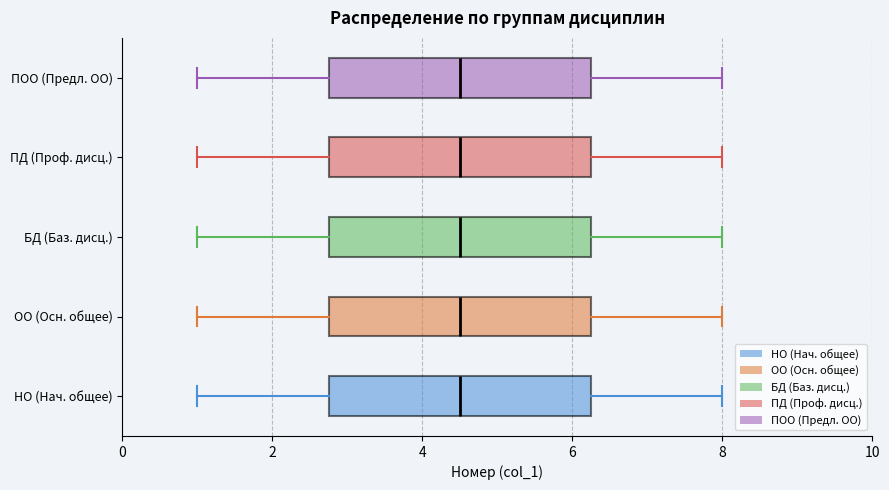

Where is the right edge of the box for ПД (Проф. дисц.) on the x-axis? The values are not printed on the chart, so give them approximately, as read against the axis.

6.2